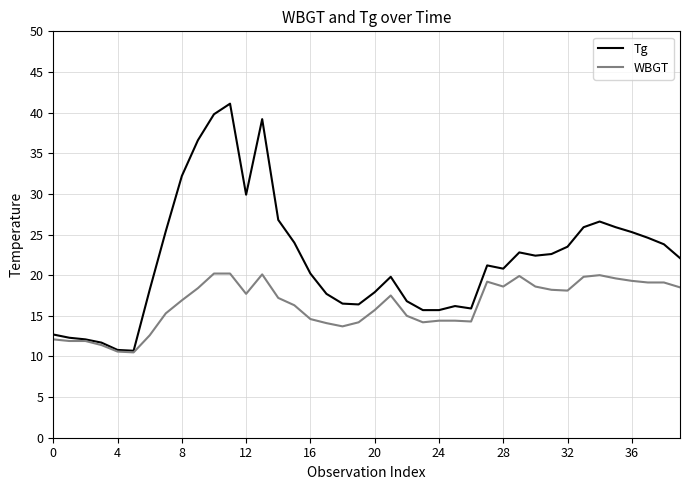

What is the lowest value of the Tg series?

10.7